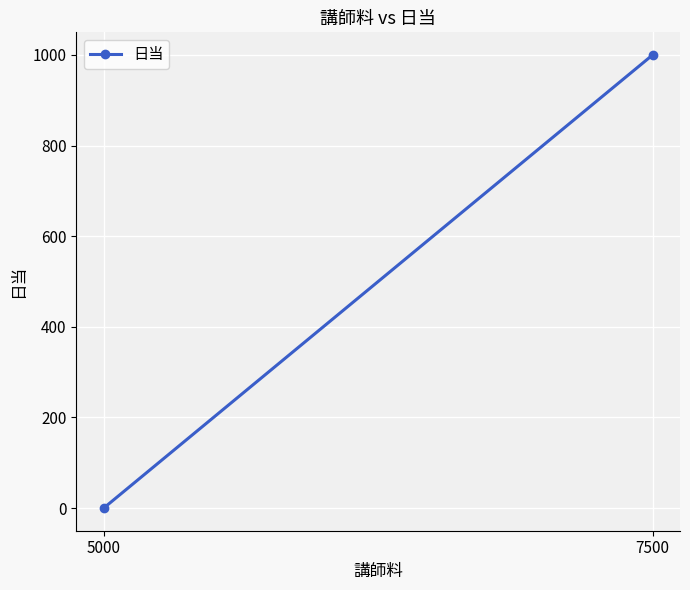

Which has a higher value, 5000 or 7500?

7500